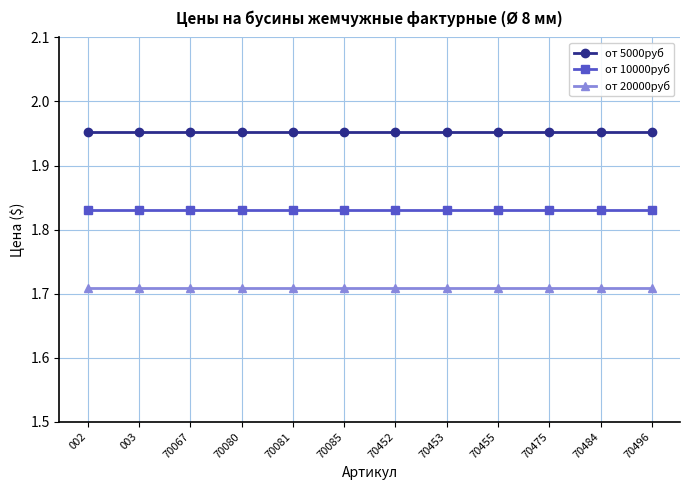

What is the total value across all series at 70085?

5.5